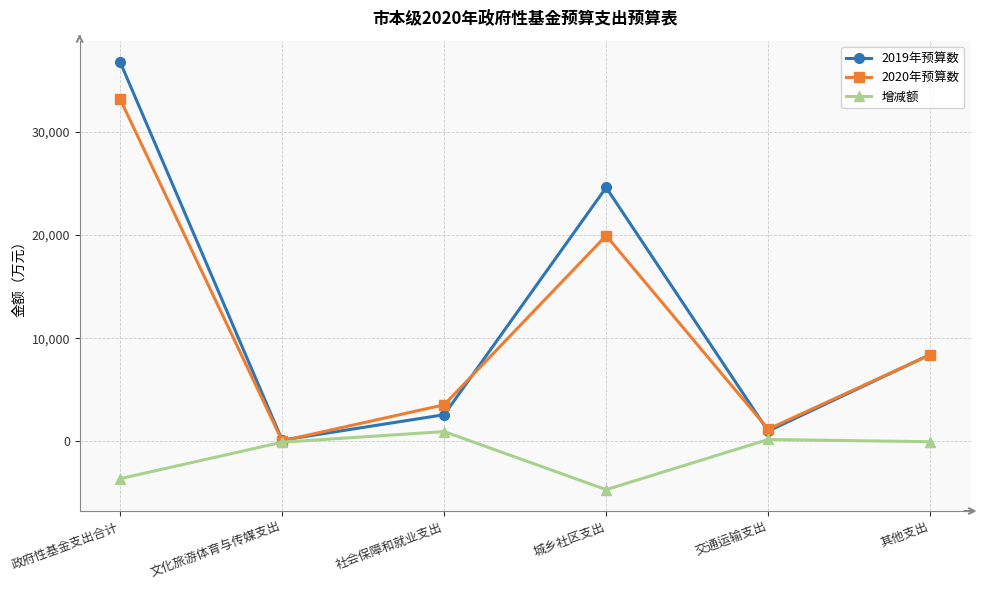

The value of 2020年预算数 at 其他支出 is 11544. True or false?

False